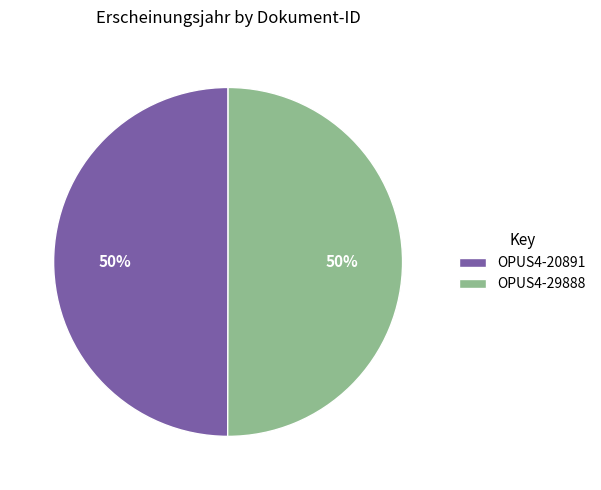

To the nearest percent, what portion does OPUS4-29888 represent?

50%